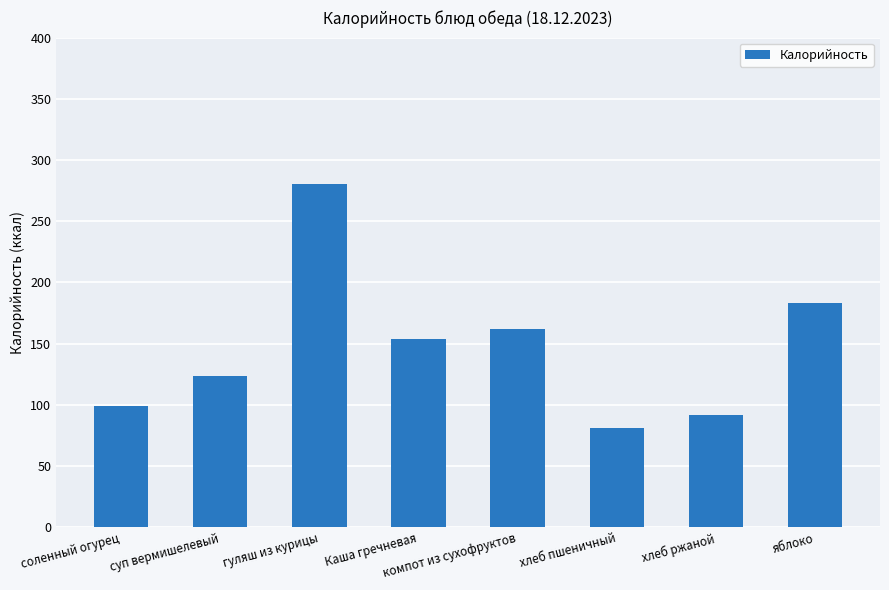

Read the value at суп вермишелевый.

123.6